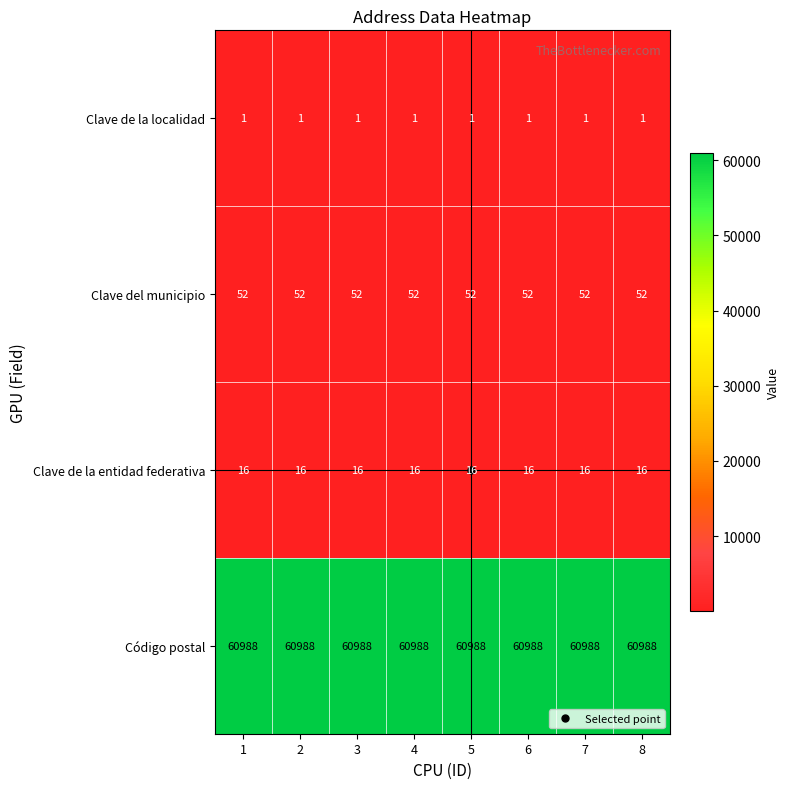

The Código postal series shows 35184 at 1. True or false?

False